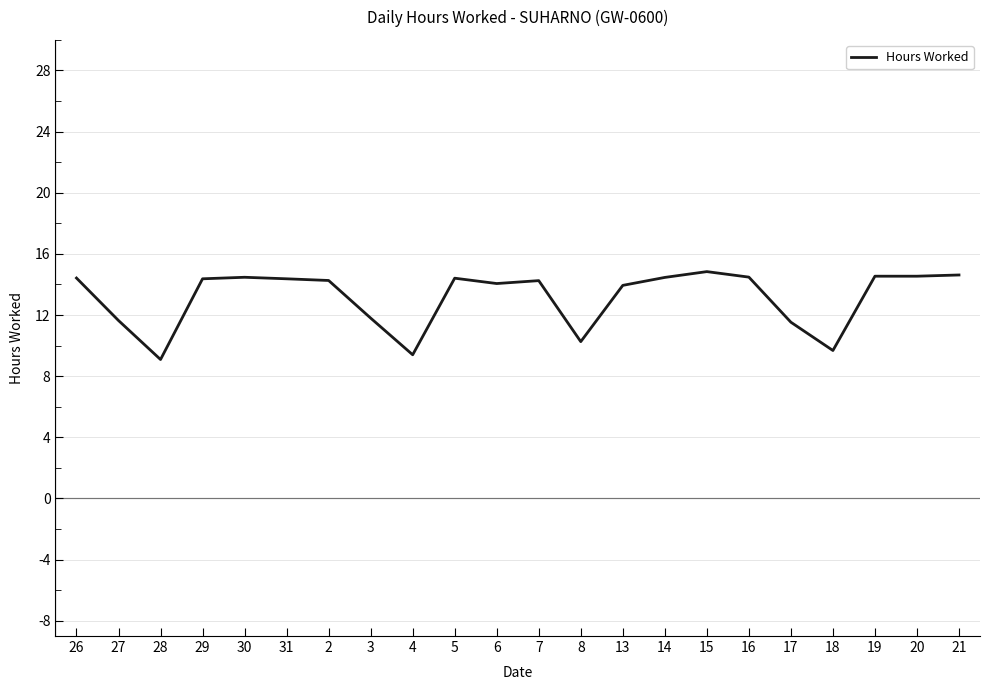

The chart shows a value of 14.5 at 19. True or false?

True